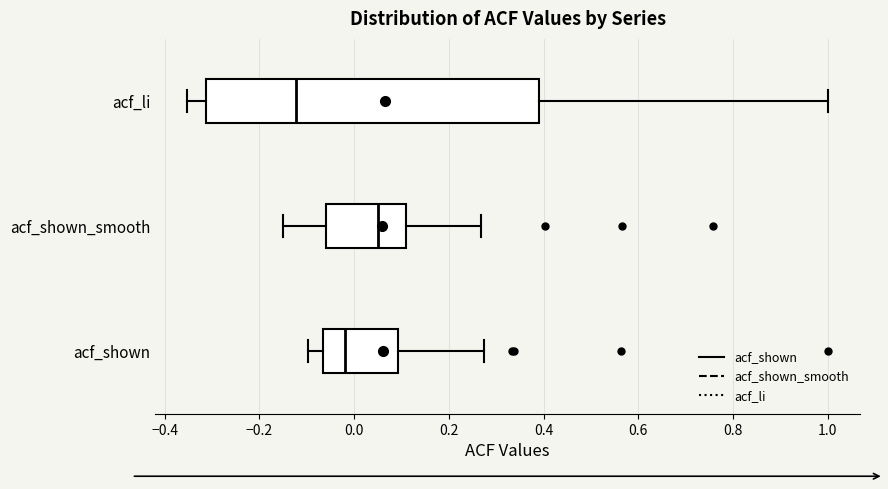

Which box's median line is the furthest to the left?

acf_li